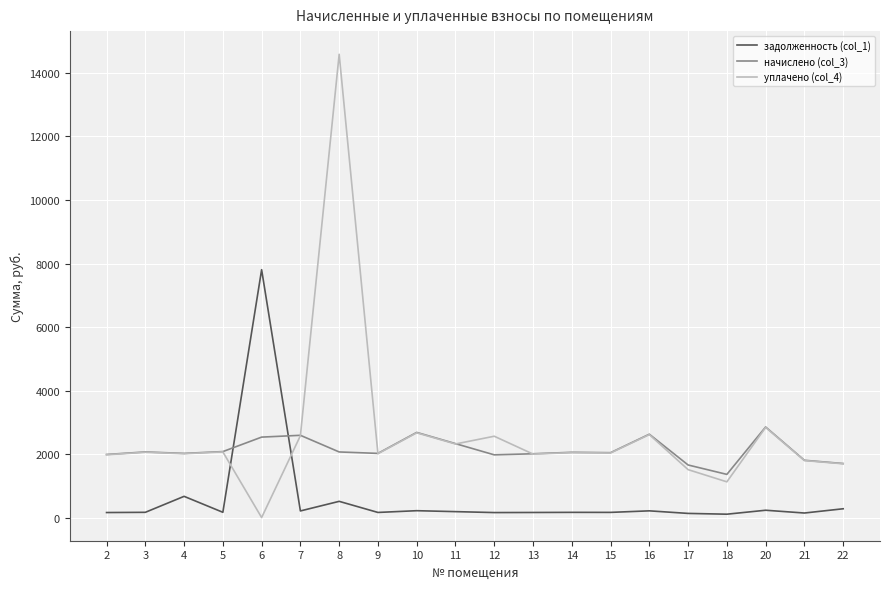

Is the value of начислено (col_3) at 9 greater than the value of уплачено (col_4) at 11?

No